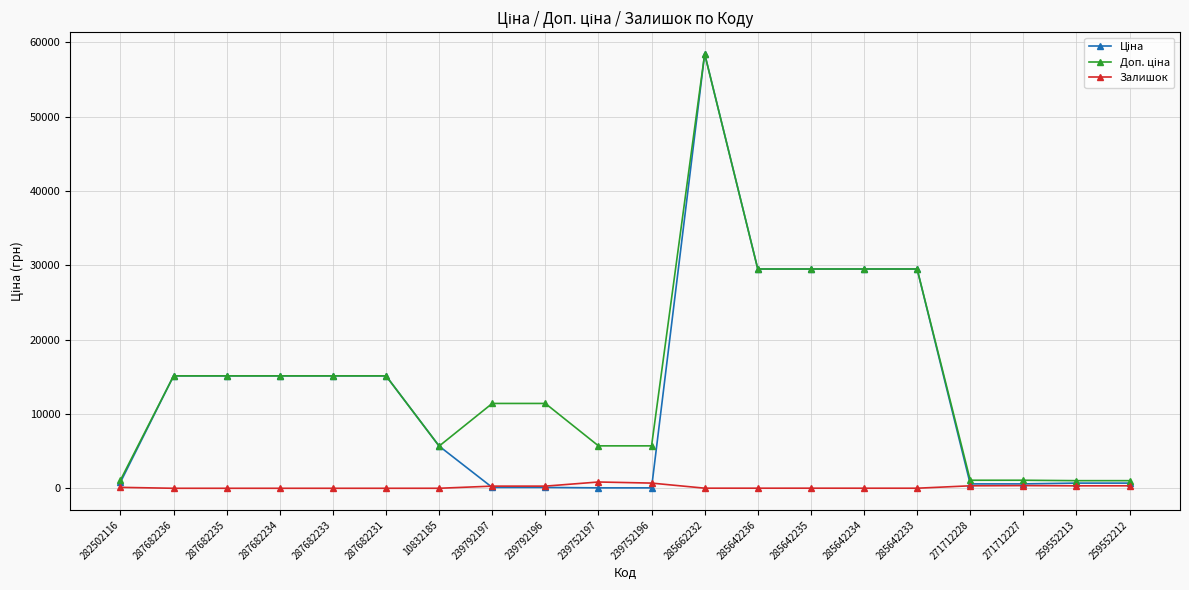

What is the approximate value of Залишок at 285642233?

9.0